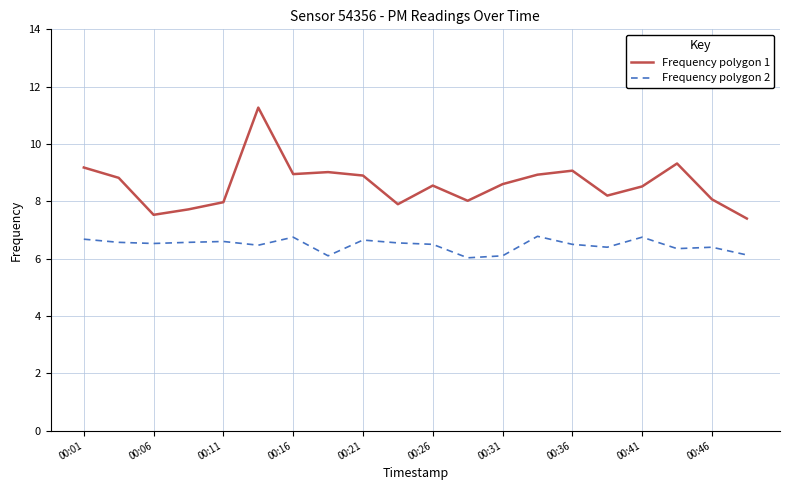

Rank the series by their average value, from highest to lowest.

Frequency polygon 1, Frequency polygon 2